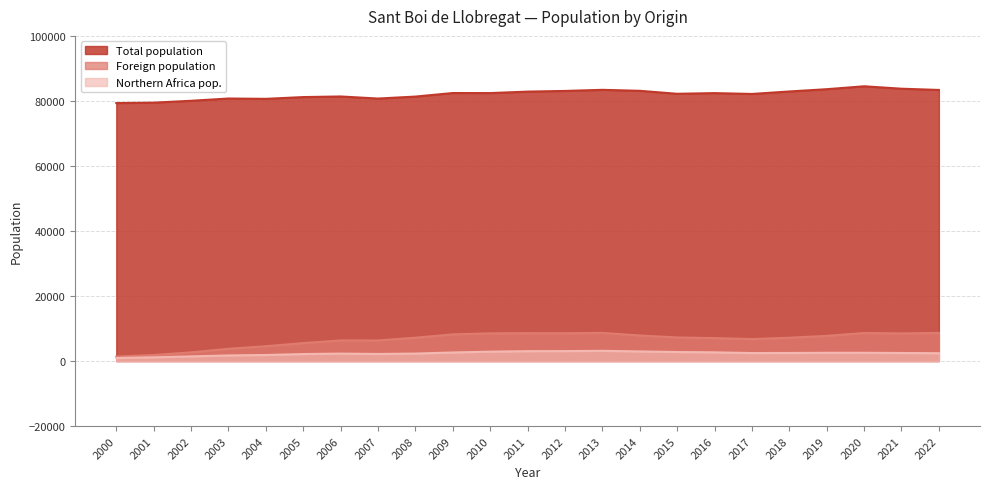

Which series has the largest total across all categories?

Total population